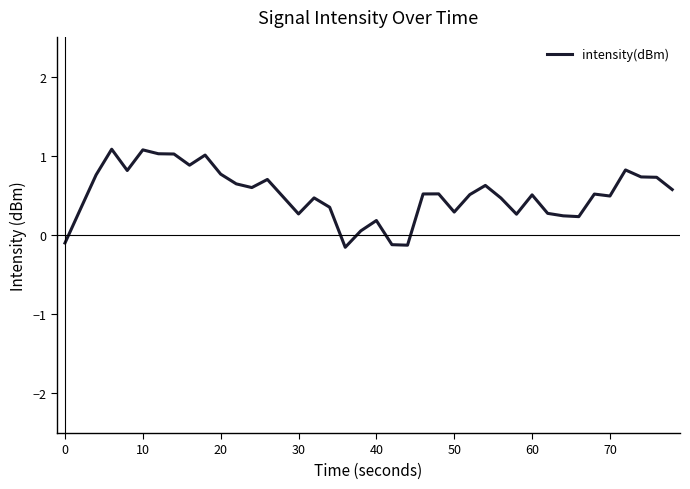

What is the average value?

0.5